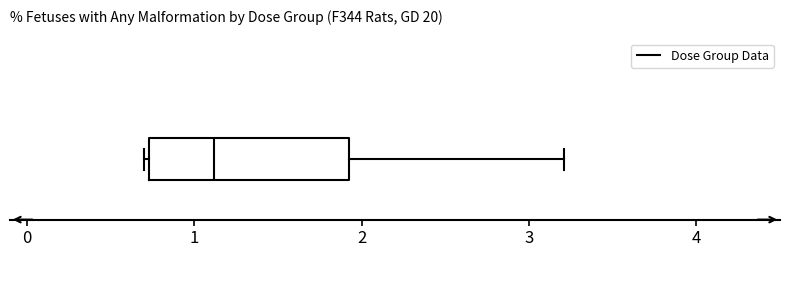

Read this box plot against the x-axis: the position of the median line, the range covered by the box, and the ends of both whiskers. The values are not printed on the chart, so give them approximately, as read against the axis.

median 1.1, box 0.7 to 1.9, whiskers 0.7 (just left of the box's left edge) to 3.2